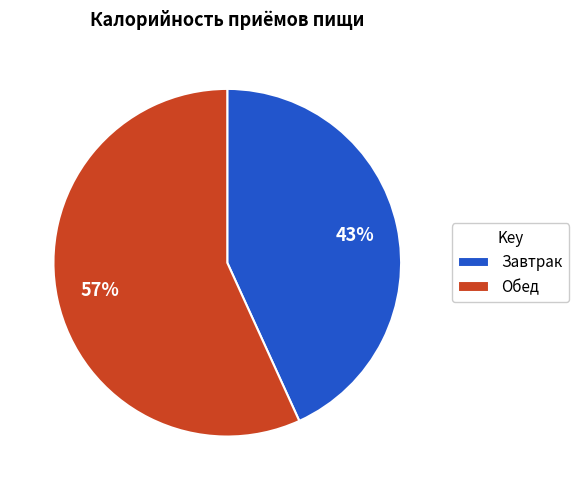

Does Обед represent more than half of the total?

Yes